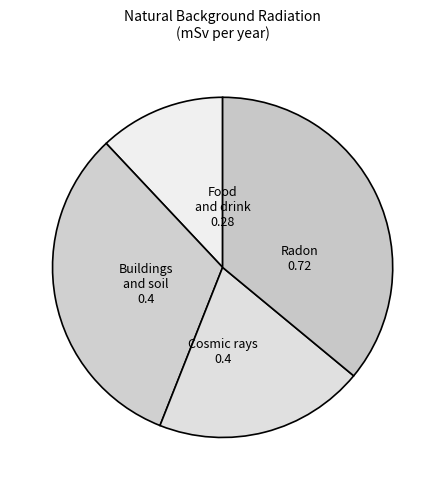

Count the number of slices in the pie.

4